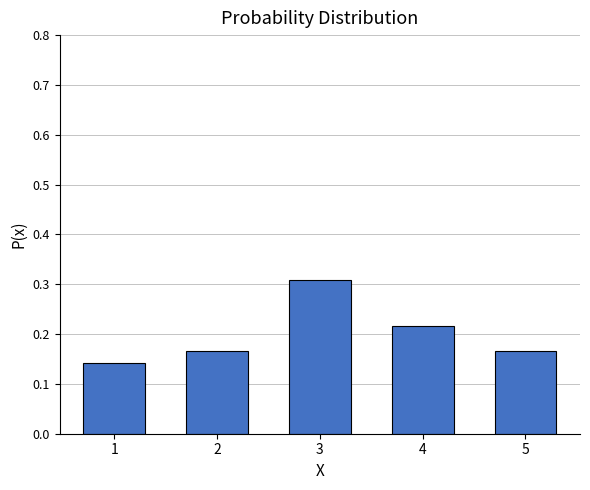

True or false: the data shows 0.2 at 1.

False